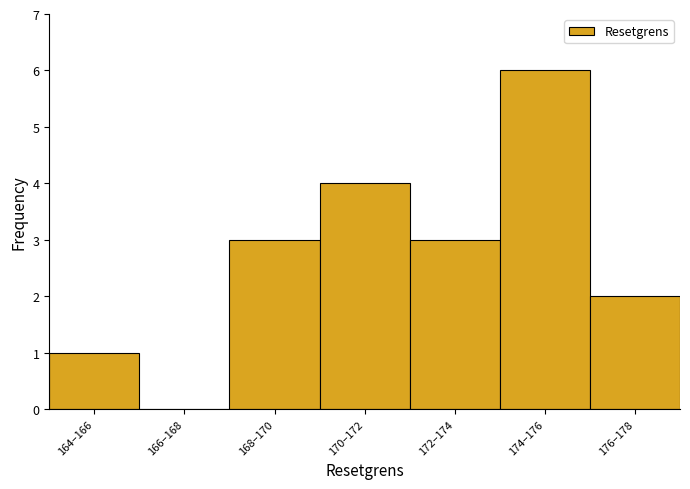

Reading right to left, extract all data points from this chart.

176–178=2	174–176=6	172–174=3	170–172=4	168–170=3	166–168=0	164–166=1